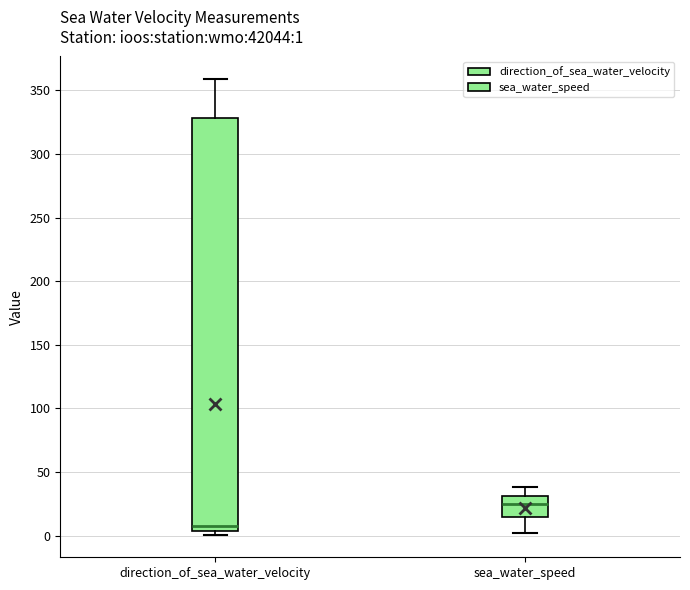

Which box's median line is the lowest?

direction_of_sea_water_velocity